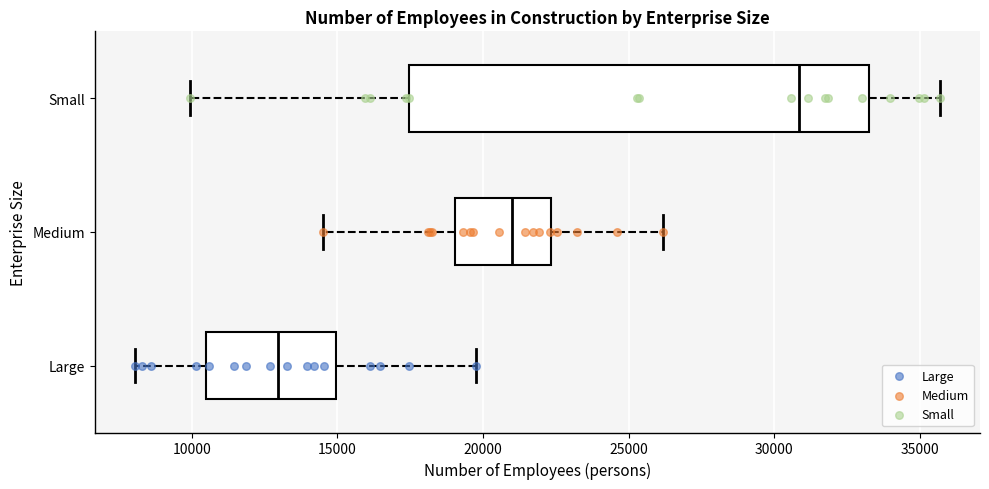

Where does the left whisker of the box for Large end on the x-axis? The values are not printed on the chart, so give them approximately, as read against the axis.

8000